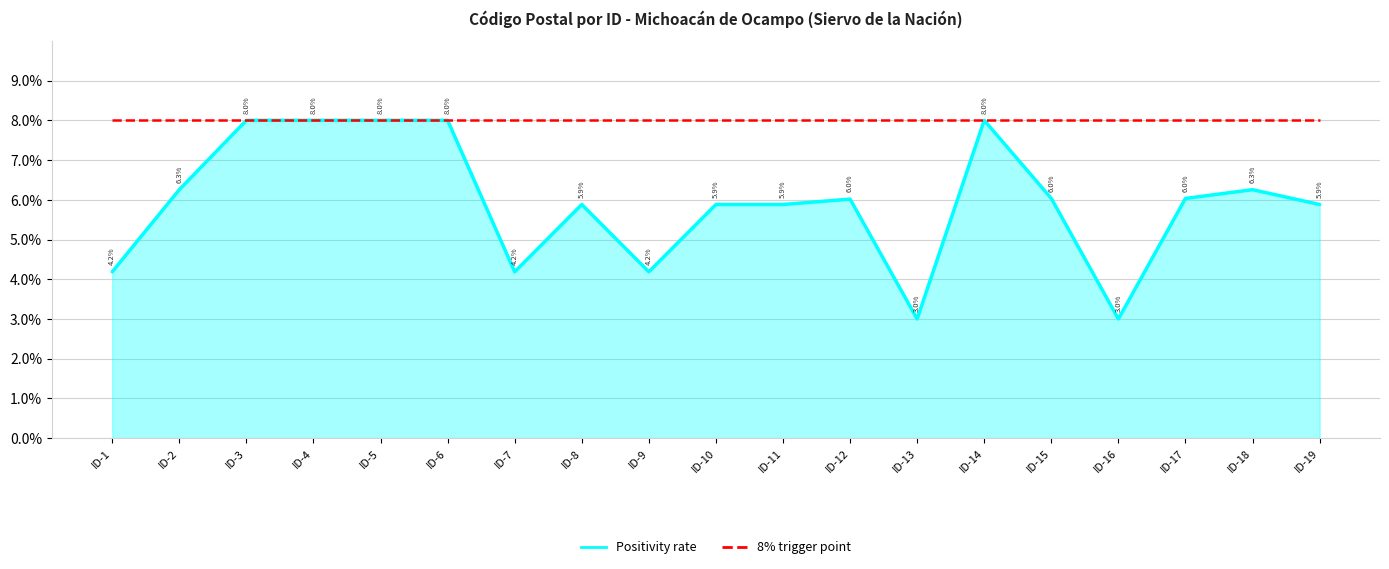

What are all the series names shown in the legend?

Positivity rate, 8% trigger point